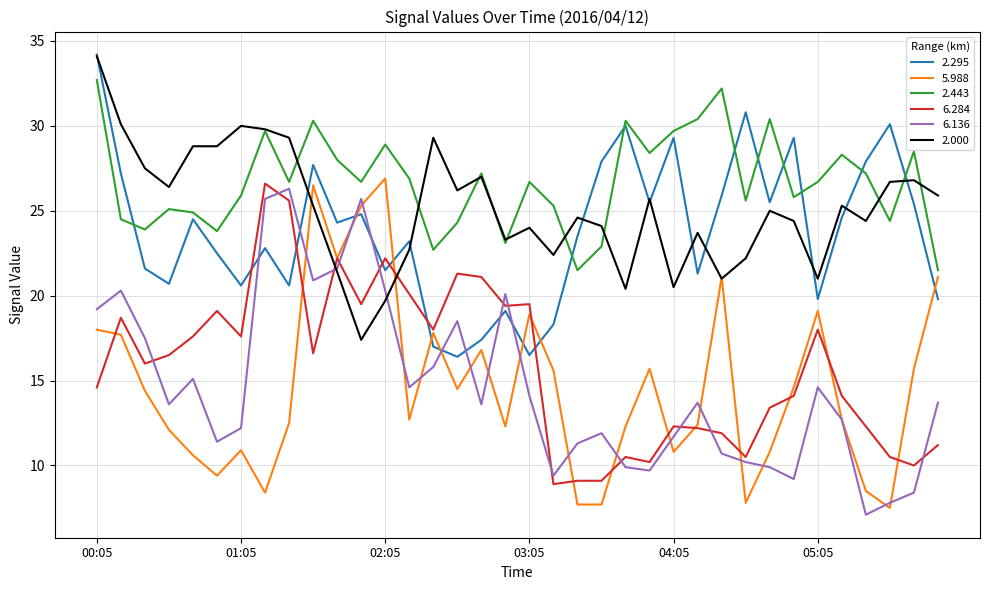

What is the maximum value for 6.284?

26.6